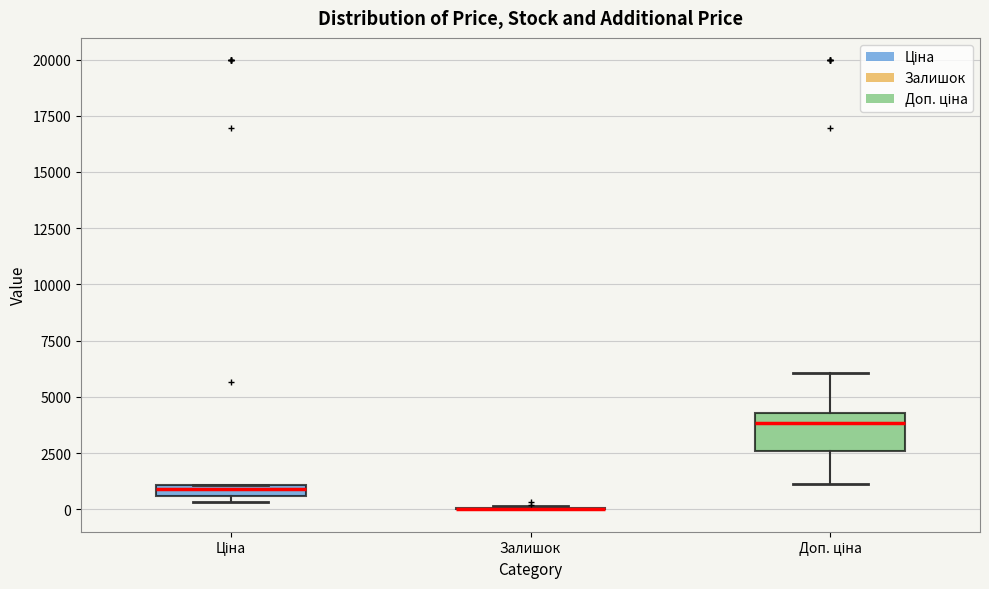

Where is the lower edge of the box for Ціна on the y-axis? The values are not printed on the chart, so give them approximately, as read against the axis.

500